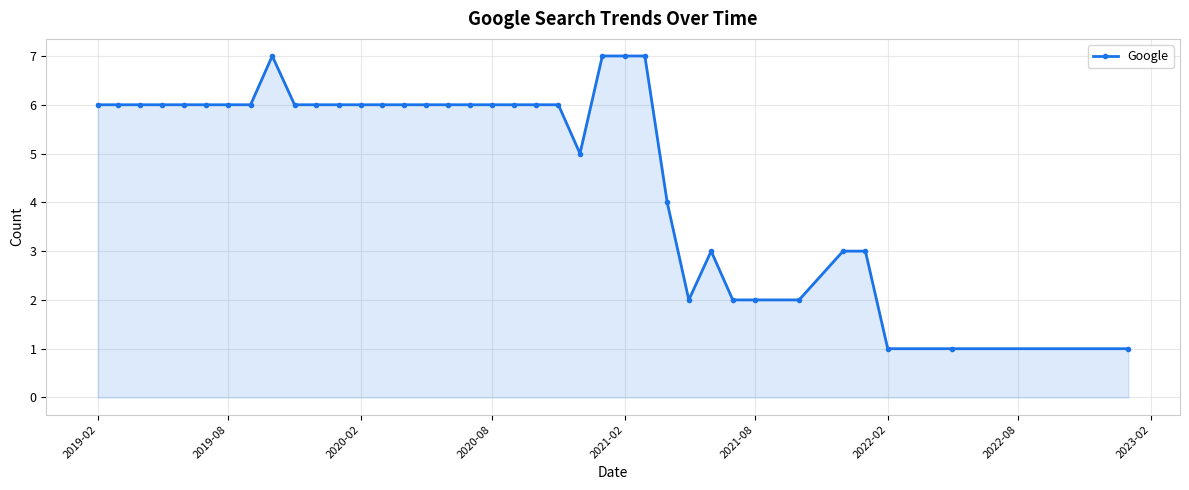

True or false: there are more than 0 points higher than both neighbors.

True